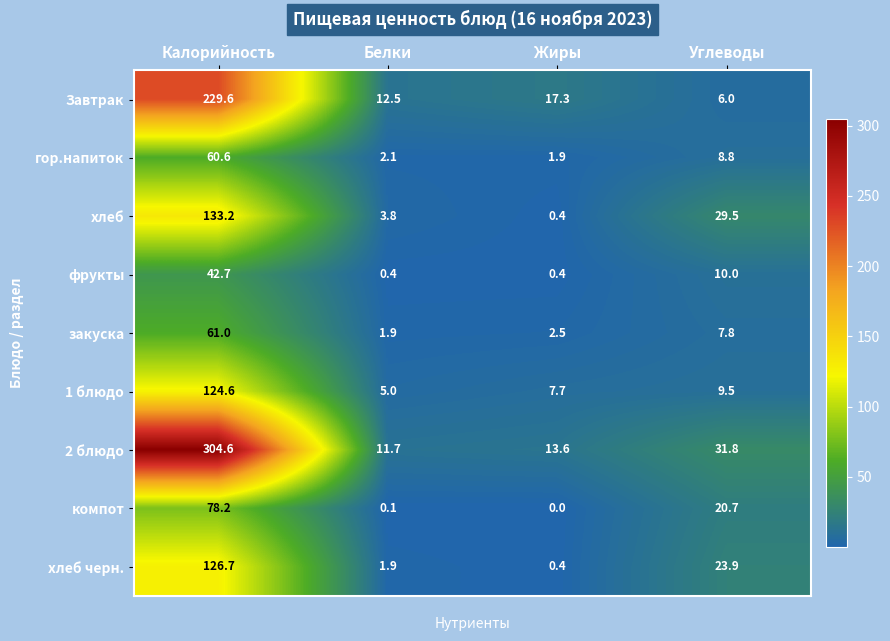

What is the greatest value displayed?

304.6